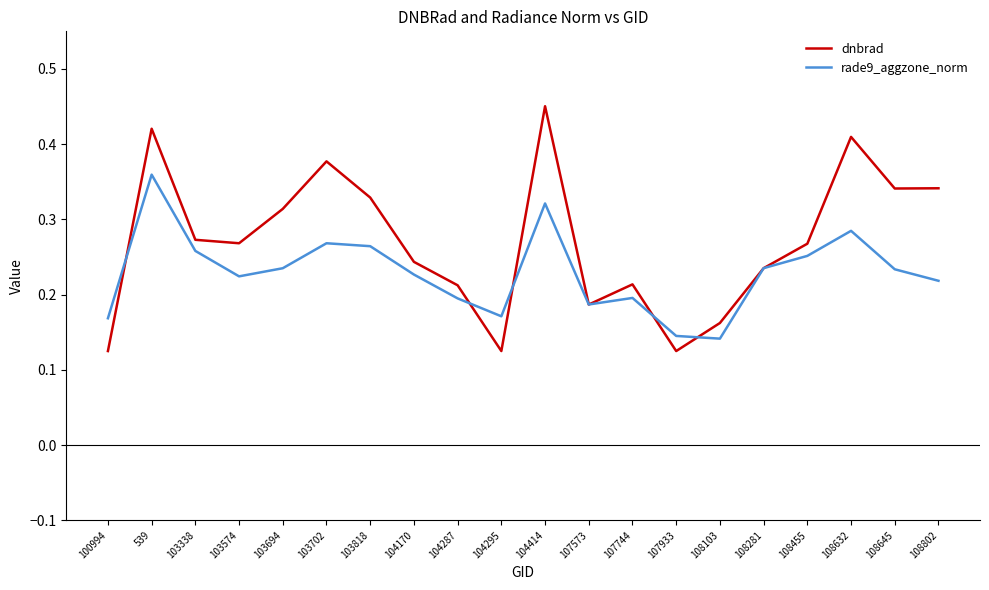

True or false: rade9_aggzone_norm has a value of 0.1 at 108281.

False